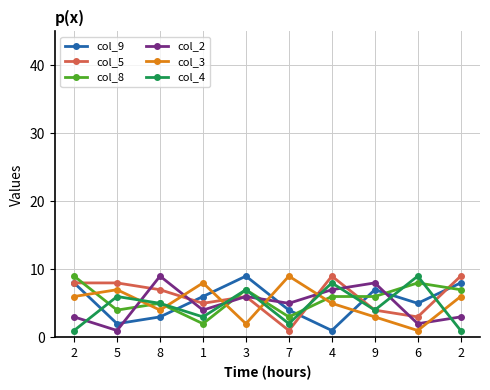

What is the difference between the col_5 values at 4 and 2?

1